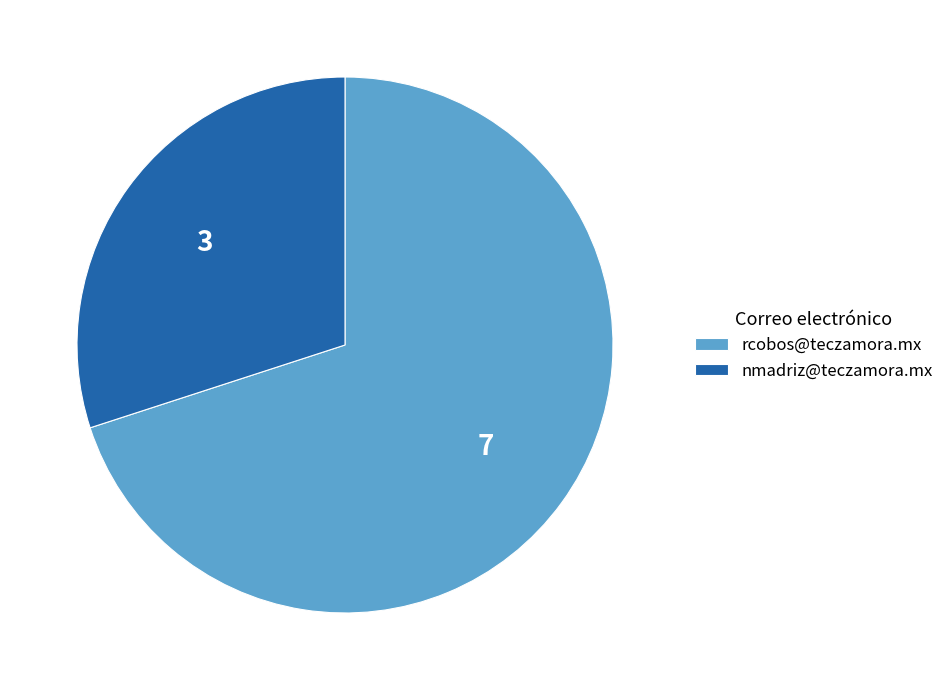

Is there any slice that represents more than half of the pie?

Yes